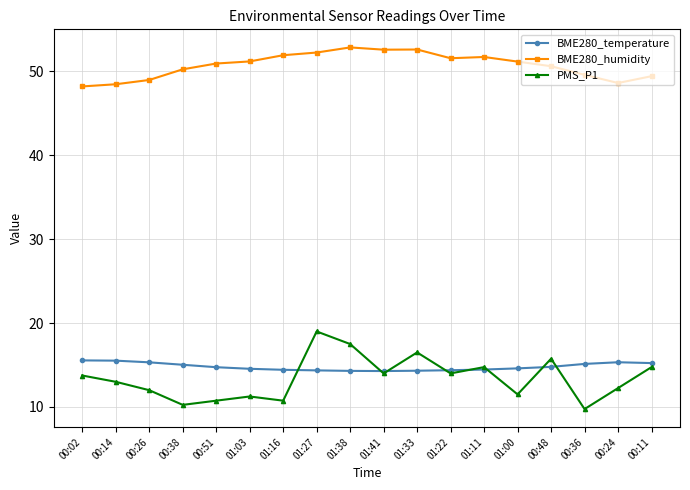

The BME280_humidity series shows 79.4 at 00:02. True or false?

False